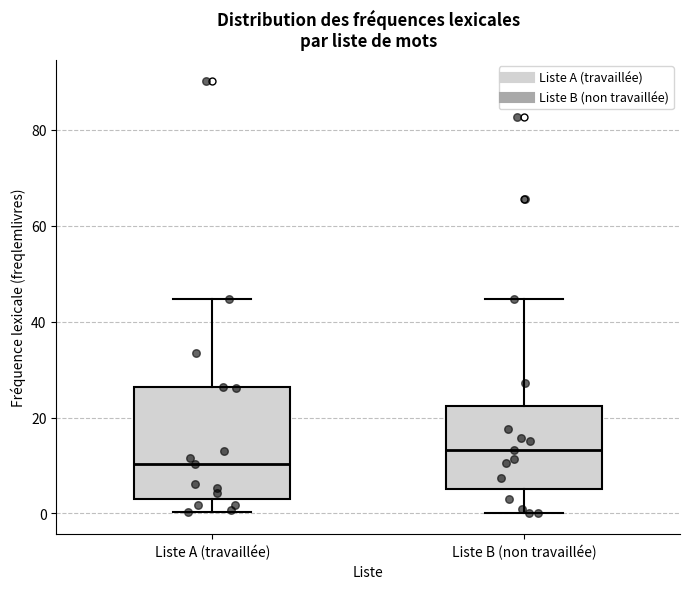

Where is the lower edge of the box for Liste A (travaillée) on the y-axis? The values are not printed on the chart, so give them approximately, as read against the axis.

2